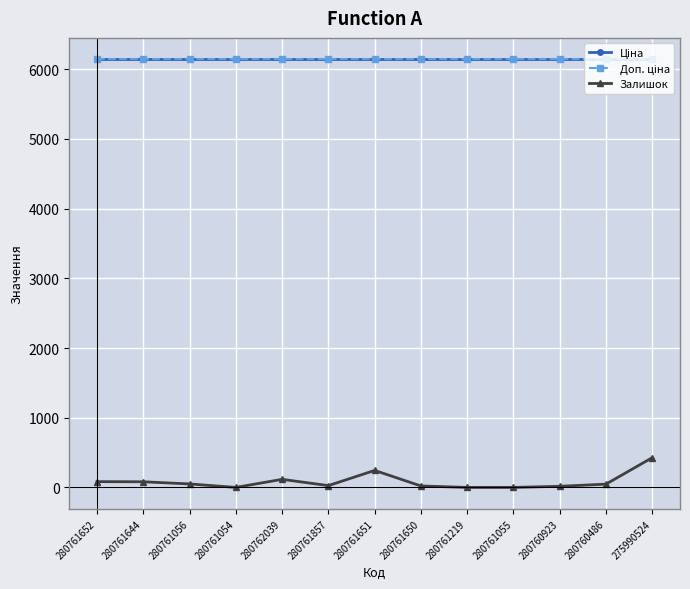

Is this an area chart (filled region under the line)?

No